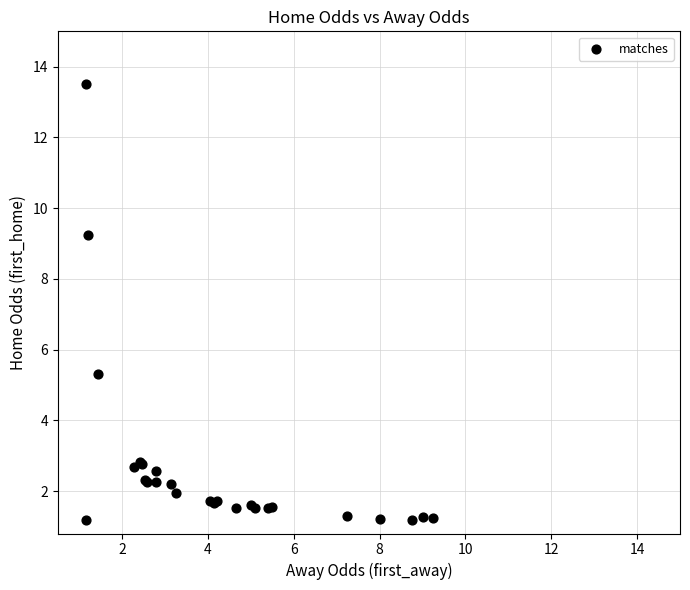

What Y value in the scatter plot is closest to 7?

5.3